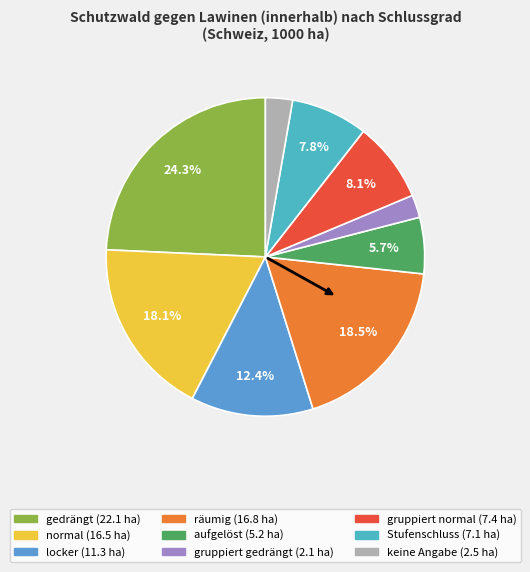

Do gruppiert normal and keine Angabe together represent more than half of the pie?

No